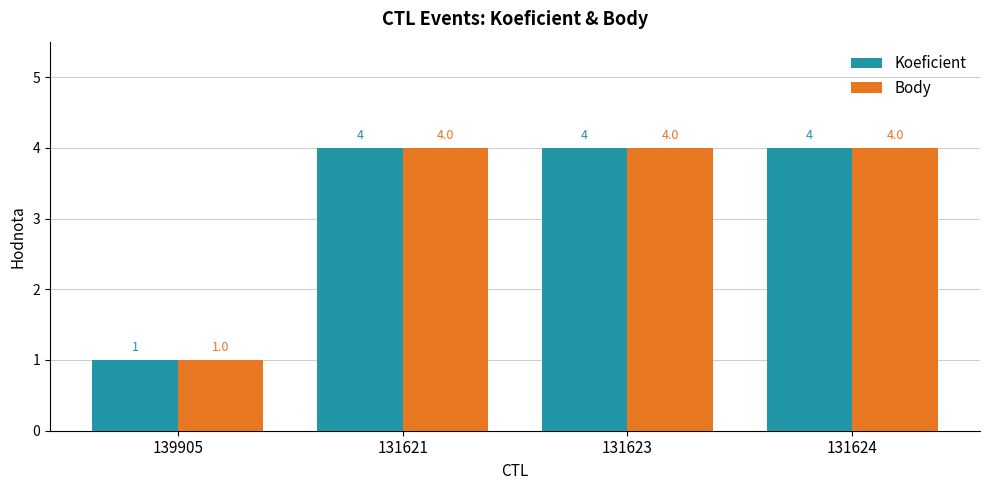

What is the lowest value of the Body series?

1